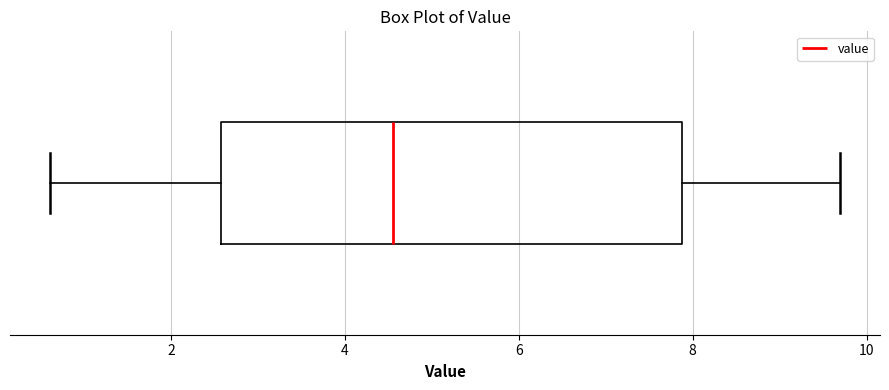

Transcribe this box plot: give where the median line is, the range the box spans, and where the two whiskers end, as read against the x-axis. The values are not printed on the chart, so give them approximately, as read against the axis.

median 4.6, box 2.6 to 7.8, whiskers 0.6 to 9.8